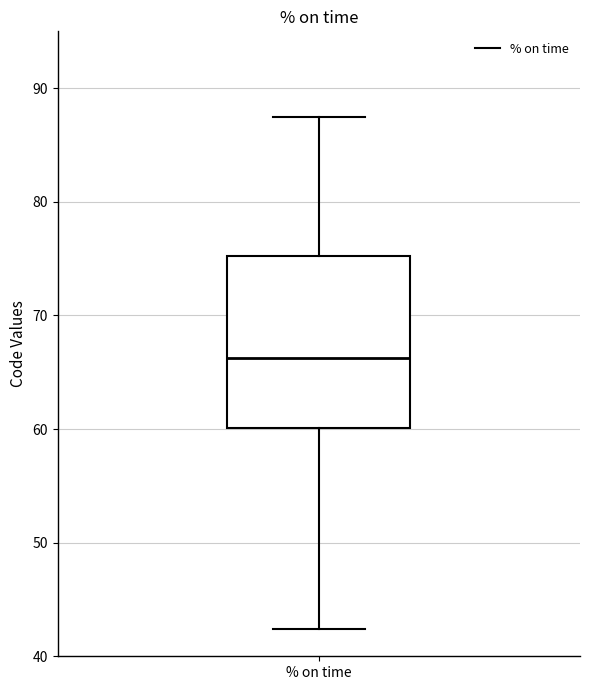

Transcribe this box plot: give where the median line is, the range the box spans, and where the two whiskers end, as read against the y-axis. The values are not printed on the chart, so give them approximately, as read against the axis.

median 66, box 60 to 75, whiskers 42 to 87